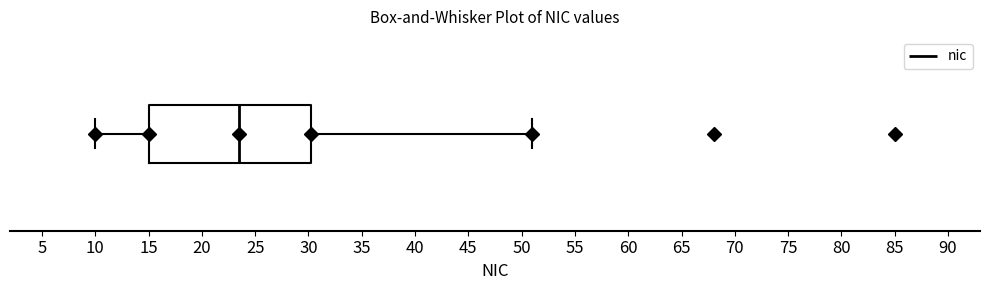

Read this box plot against the x-axis: the position of the median line, the range covered by the box, and the ends of both whiskers. The values are not printed on the chart, so give them approximately, as read against the axis.

median 23.5, box 15.0 to 30.5, whiskers 10.0 to 51.0